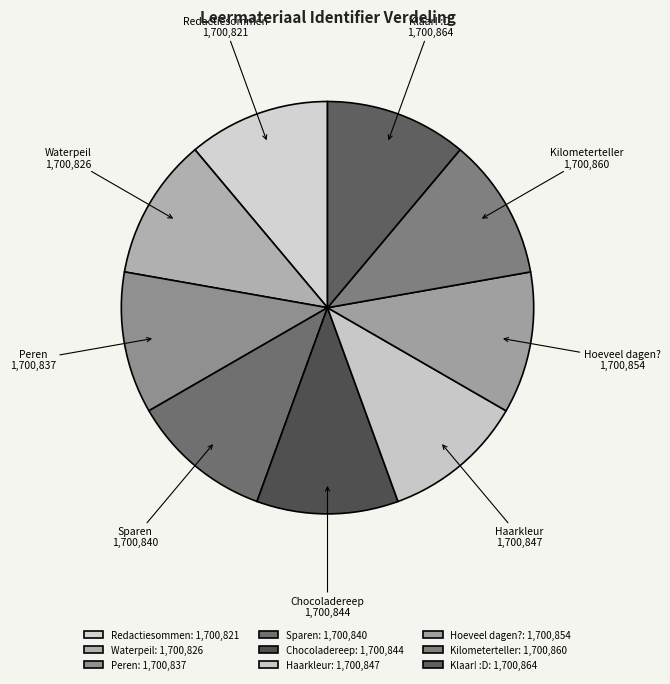

How many slices are in this pie chart?

9